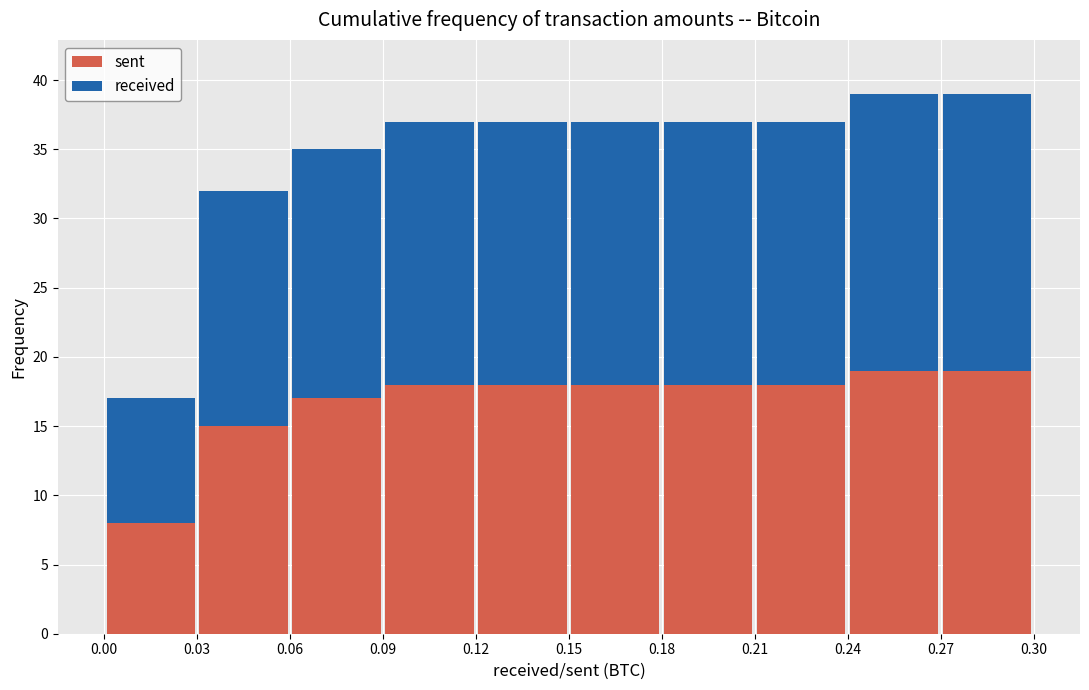

Reading left to right, list every stacked bar in this chart as the range it spans on the x-axis followed by its total height. The values are not printed on the chart, so give them approximately, as read against the axis.

0.00 to 0.03: 17
0.03 to 0.06: 32
0.06 to 0.09: 35
0.09 to 0.12: 37
0.12 to 0.15: 37
0.15 to 0.18: 37
0.18 to 0.21: 37
0.21 to 0.24: 37
0.24 to 0.27: 39
0.27 to 0.30: 39